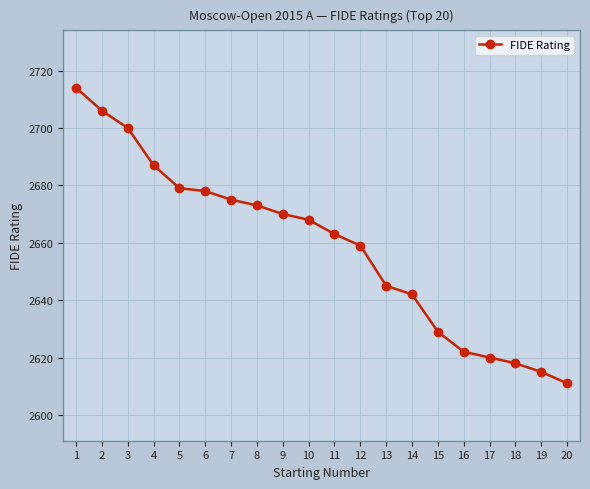

At which label does the data first exceed 2668?

1